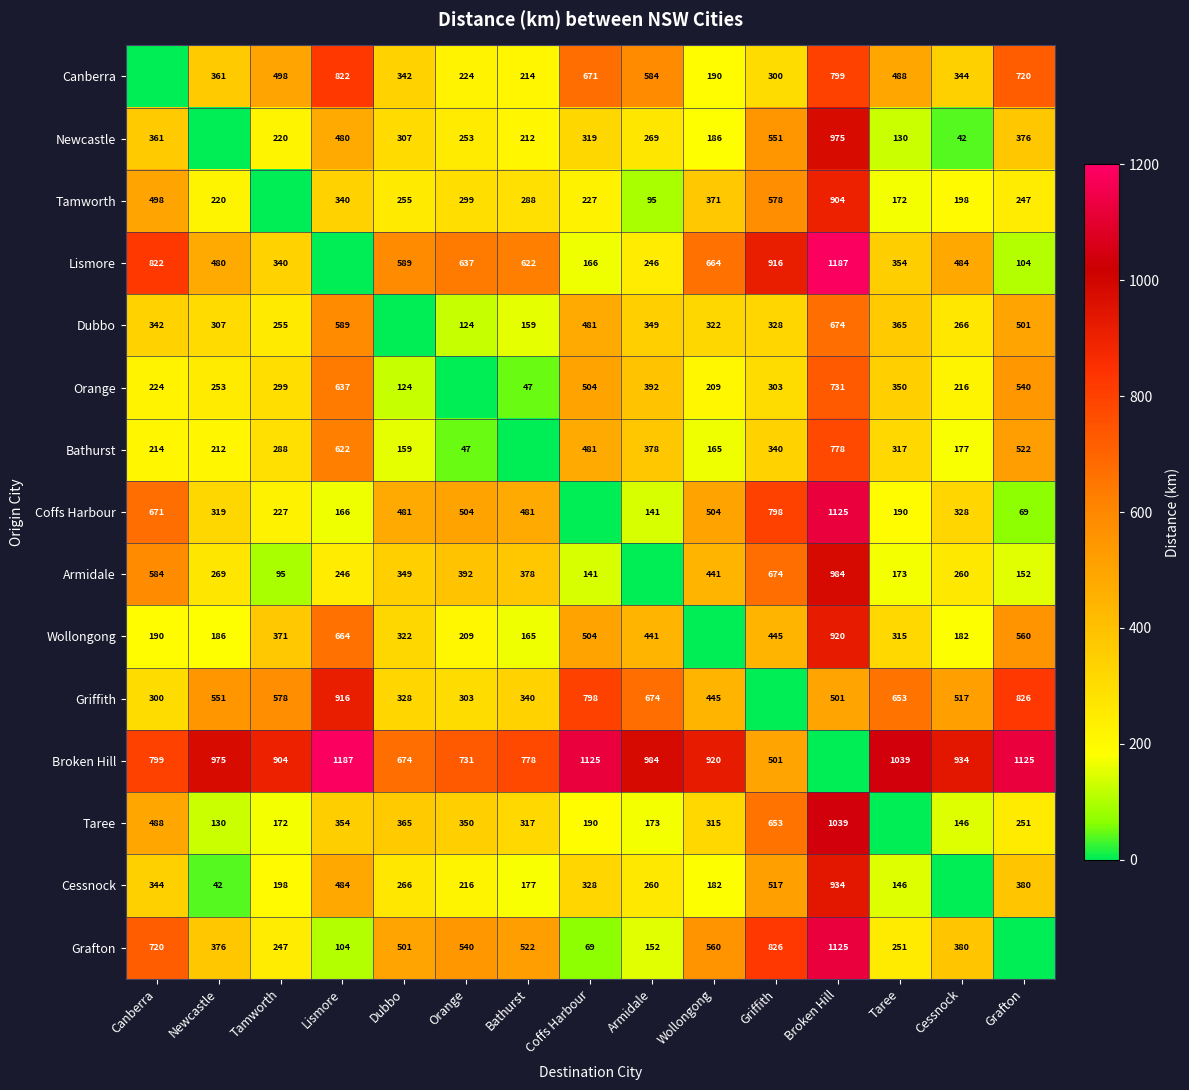

What is the total value across all series at Coffs Harbour?

6004